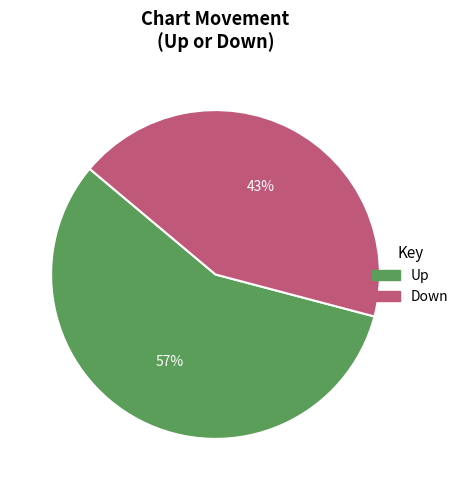

Does Down account for over 50% of the chart?

No